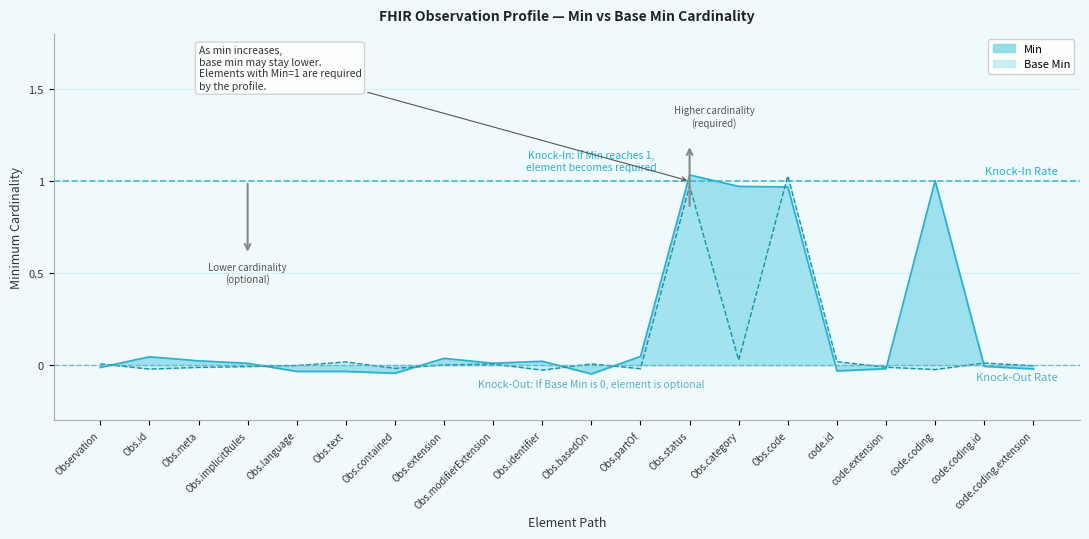

What is the sum of all Base Min values?

1.9